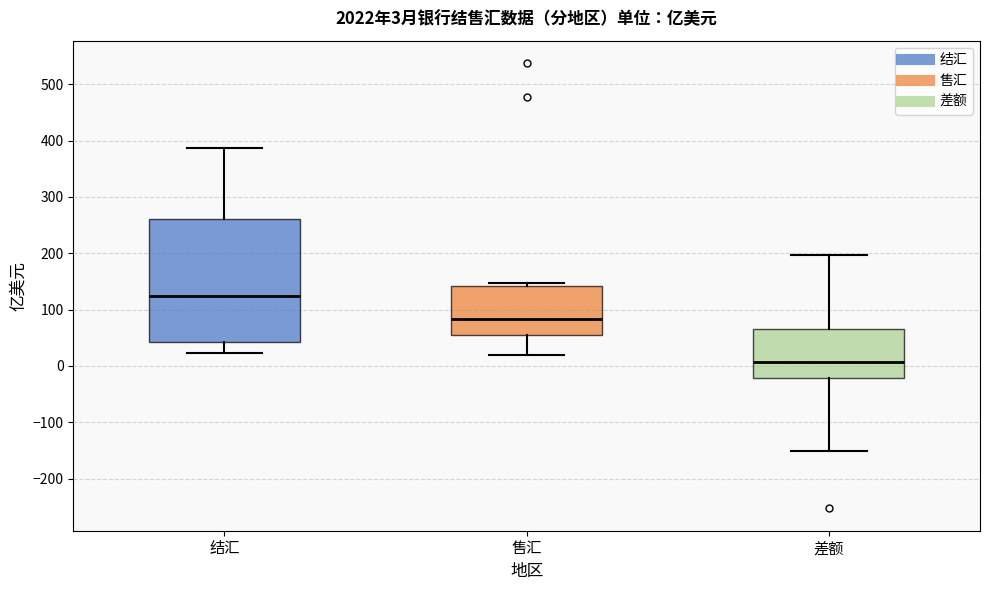

Comparing the boxes themselves (not the whiskers), which one is the tallest?

结汇